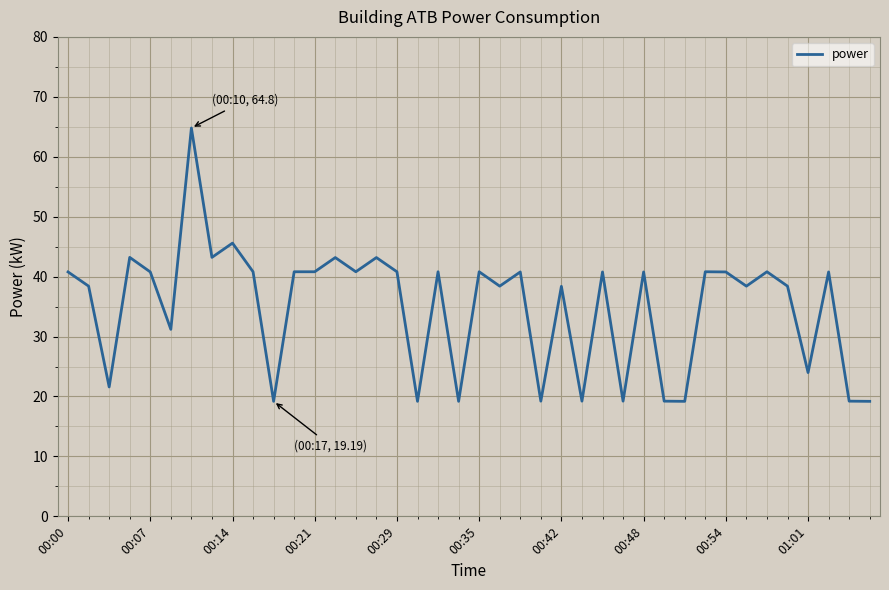

What is the smallest value displayed?

19.2